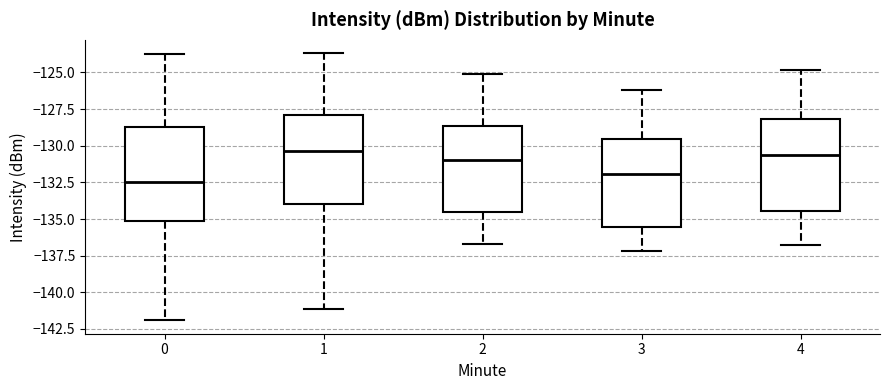

Reading left to right, read every box against the y-axis: the position of its median line, the range the box covers, and the ends of its whiskers. The values are not printed on the chart, so give them approximately, as read against the axis.

0: median -132.5, box -135.0 to -128.5, whiskers -142.0 to -123.5
1: median -130.5, box -134.0 to -128.0, whiskers -141.0 to -123.5
2: median -131.0, box -134.5 to -128.5, whiskers -136.5 to -125.0
3: median -132.0, box -135.5 to -129.5, whiskers -137.0 to -126.0
4: median -130.5, box -134.5 to -128.0, whiskers -137.0 to -125.0